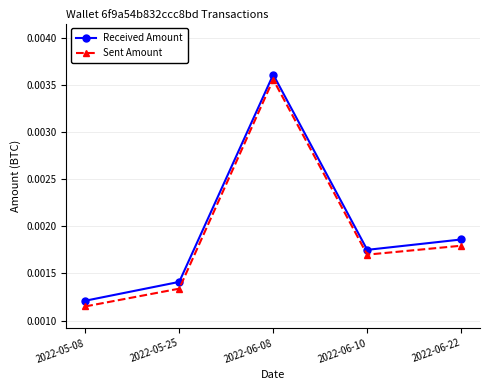

How many lines are shown in the chart?

2